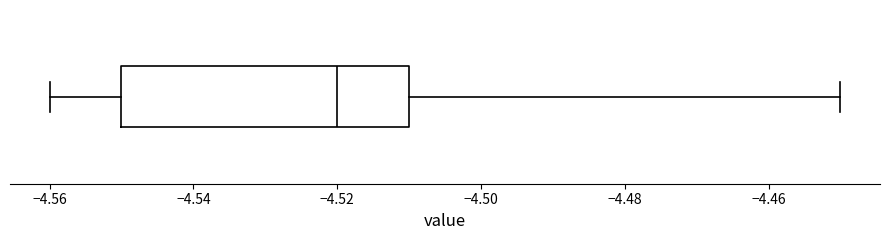

Read this box plot against the x-axis: the position of the median line, the range covered by the box, and the ends of both whiskers. The values are not printed on the chart, so give them approximately, as read against the axis.

median -4.52, box -4.55 to -4.51, whiskers -4.56 to -4.45